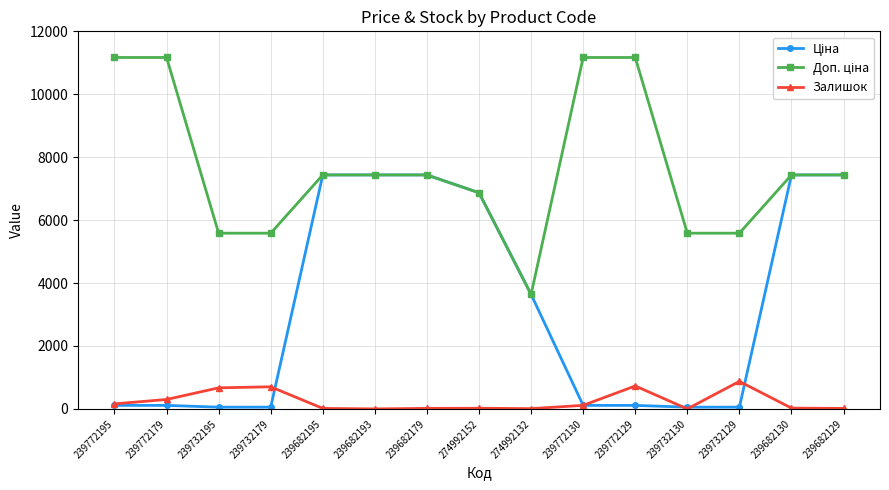

What is the difference between the highest and lowest values at 239772195?

11057.3